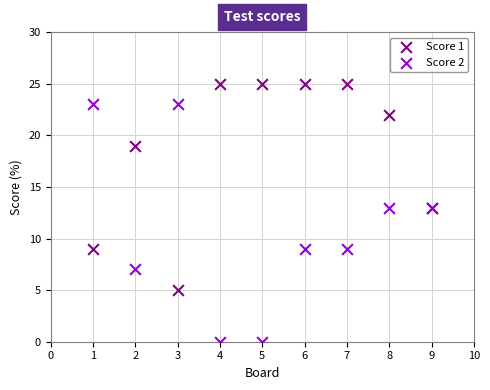

Which series reaches the maximum Y coordinate?

Score 1